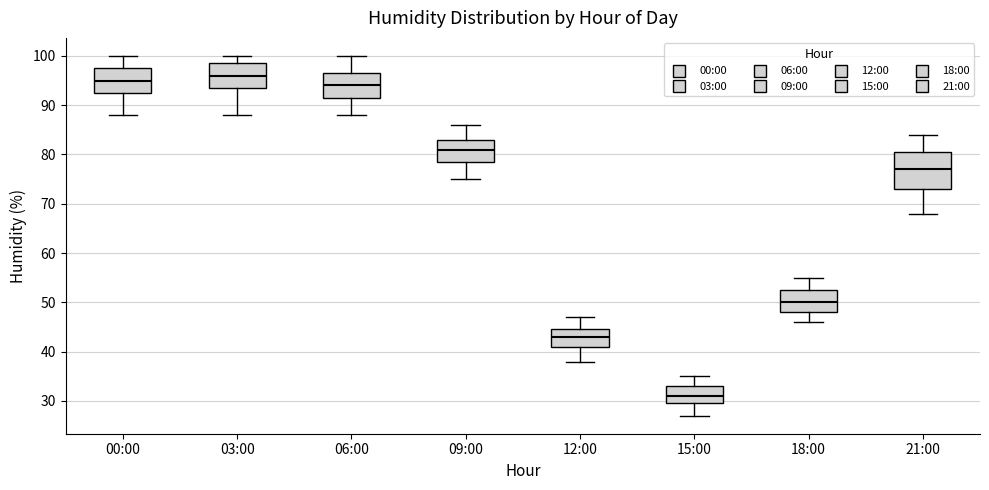

Reading left to right, transcribe this box plot: for each box, give where its median line is, the range the box spans, and where its two whiskers end, as read against the y-axis. The values are not printed on the chart, so give them approximately, as read against the axis.

00:00: median 95, box 93 to 98, whiskers 88 to 100
03:00: median 96, box 94 to 99, whiskers 88 to 100
06:00: median 94, box 92 to 97, whiskers 88 to 100
09:00: median 81, box 79 to 83, whiskers 75 to 86
12:00: median 43, box 41 to 45, whiskers 38 to 47
15:00: median 31, box 30 to 33, whiskers 27 to 35
18:00: median 50, box 48 to 53, whiskers 46 to 55
21:00: median 77, box 73 to 81, whiskers 68 to 84